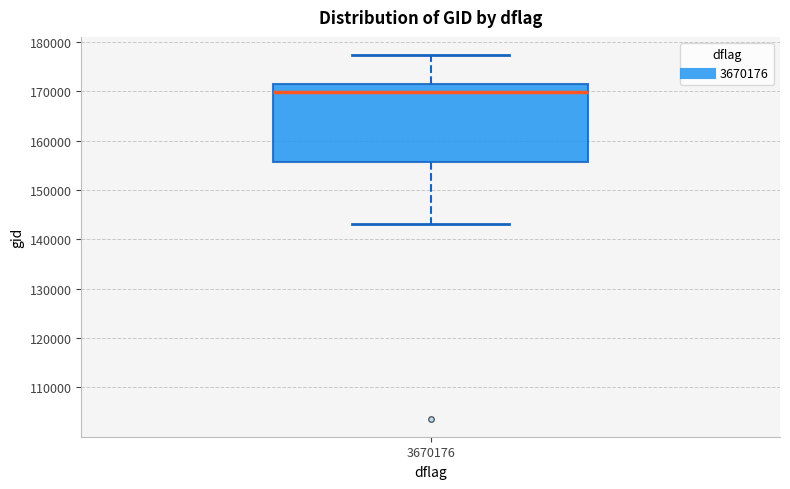

Where is the upper edge of the box at x = 3670176 on the y-axis? The values are not printed on the chart, so give them approximately, as read against the axis.

172000